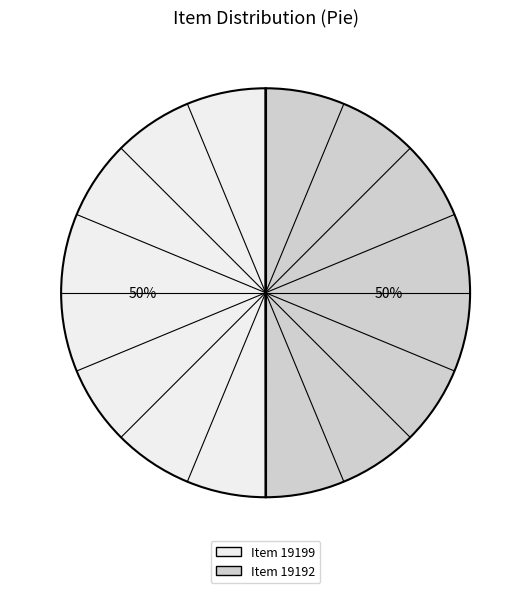

To the nearest percent, what is the average slice percentage?

50%